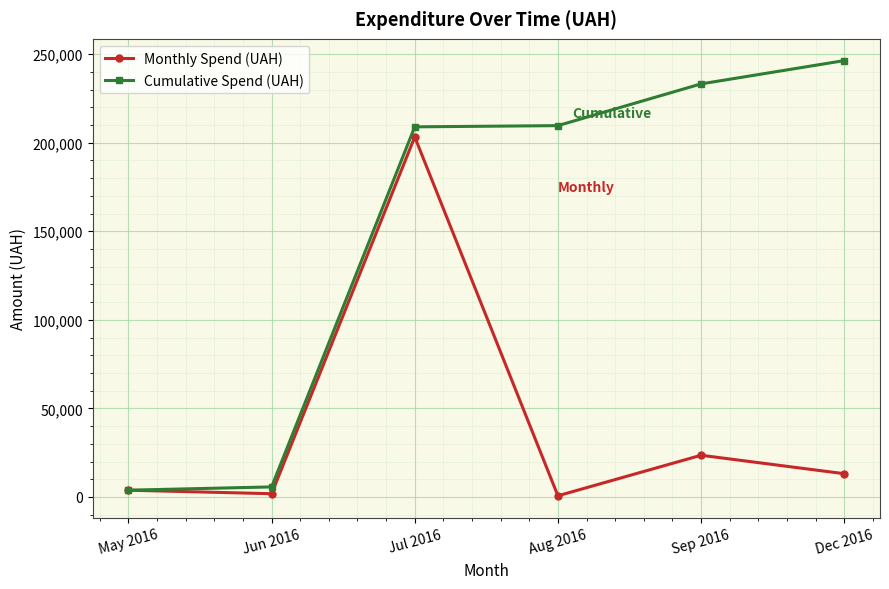

Which series has the largest range (max minus min)?

Cumulative Spend (UAH)